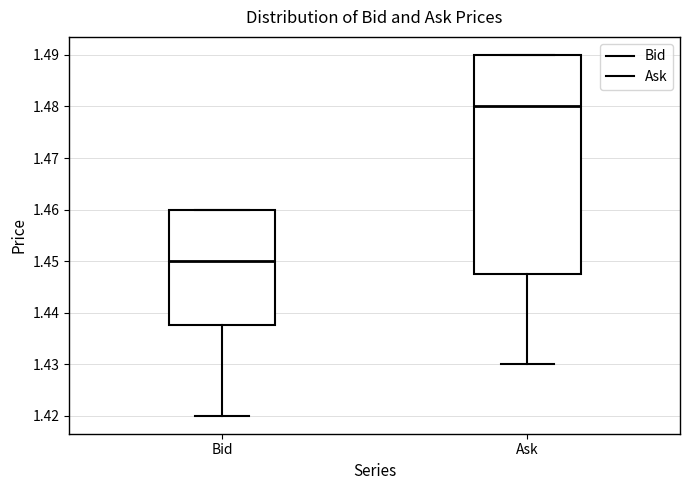

Where does the median line of the box for Ask sit on the y-axis? The values are not printed on the chart, so give them approximately, as read against the axis.

1.480